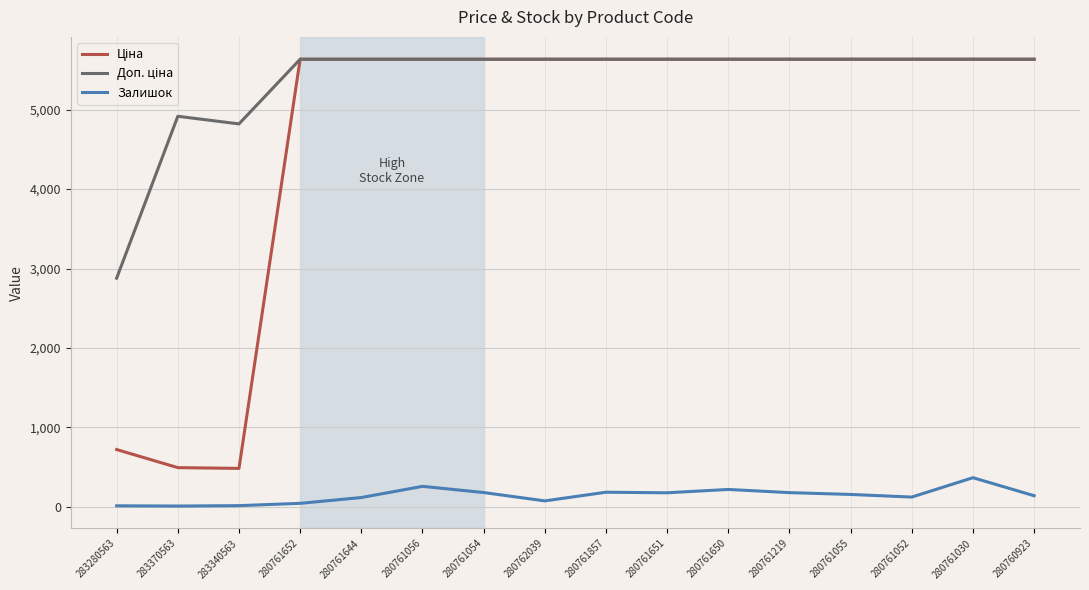

The value of Залишок at 280761219 is 177.0. True or false?

True